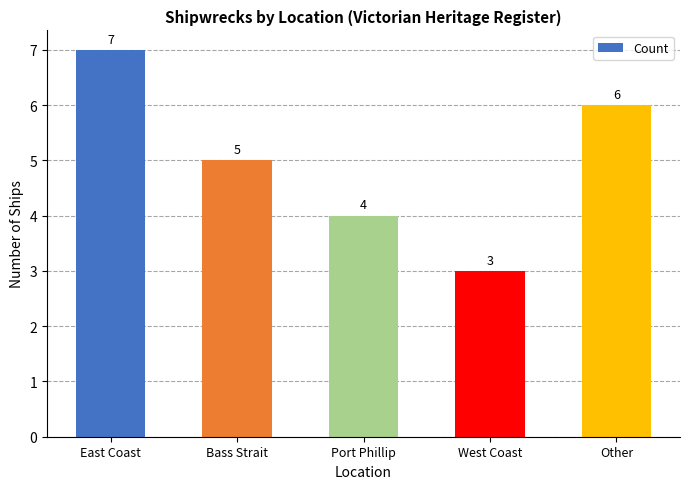

Read the value at Port Phillip.

4